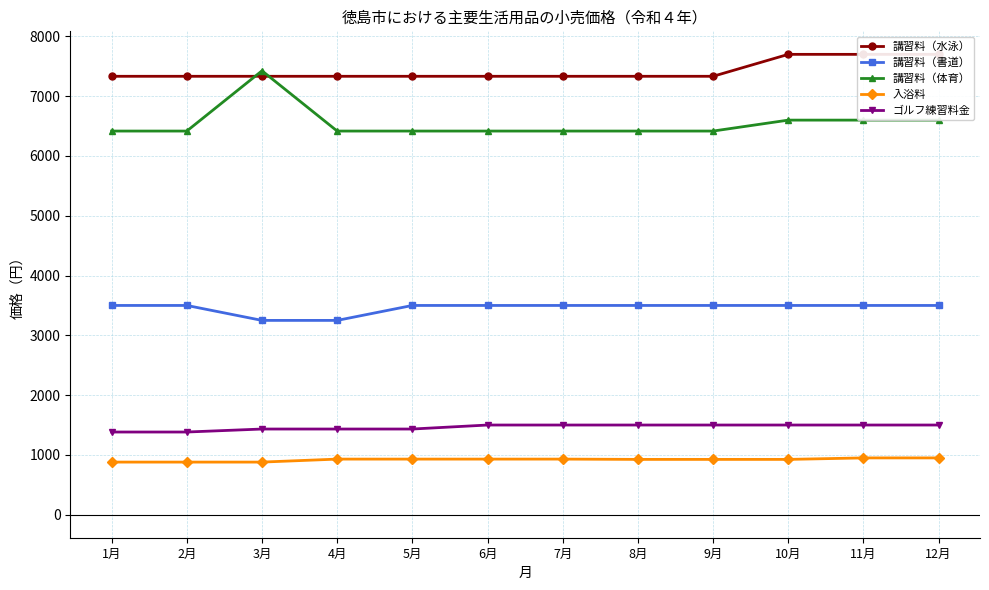

Which category has the highest value in the 講習料（水泳） series?

10月